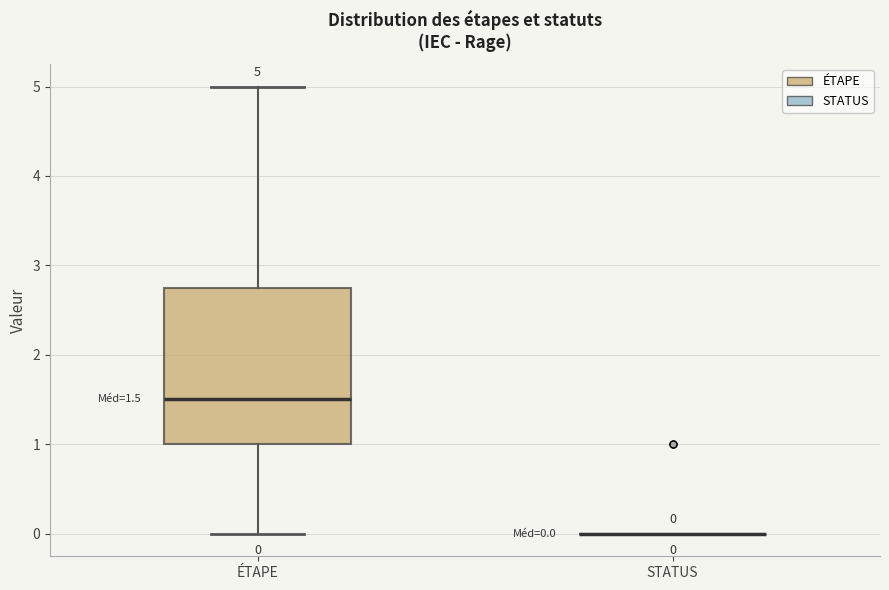

Which box is the tallest, from its lower edge to its upper edge?

ÉTAPE